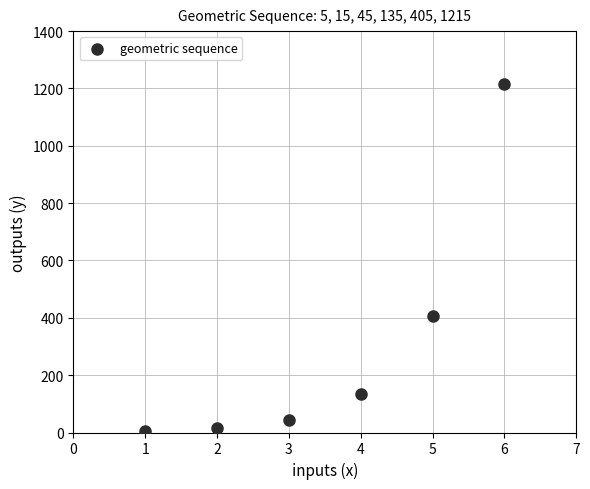

What is the range of Y values (max minus min)?

1210